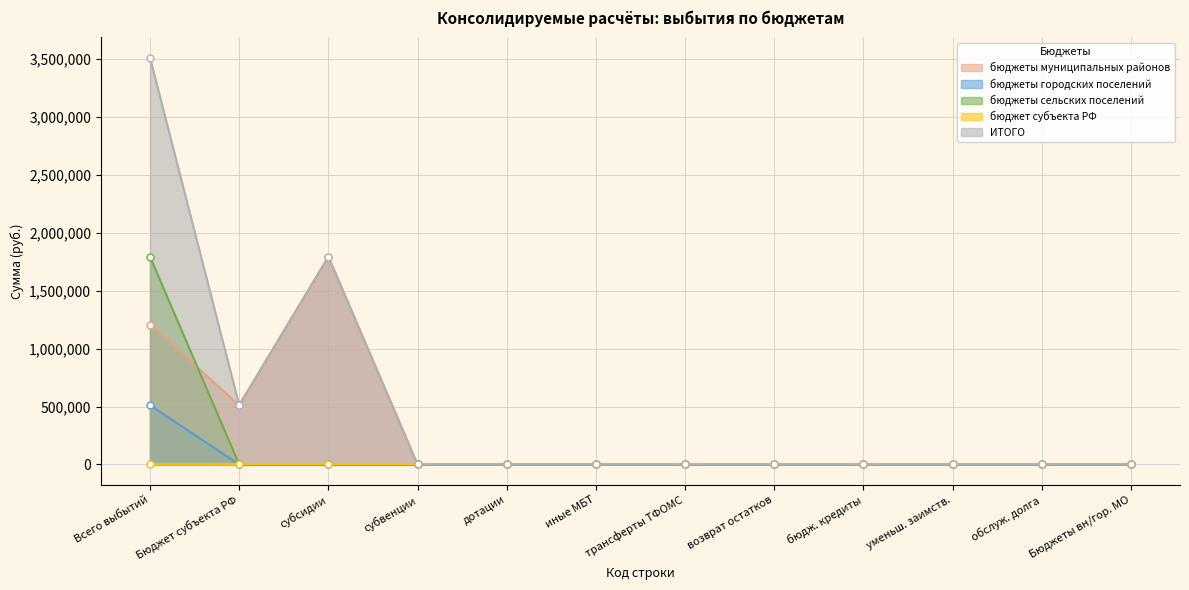

At which category does бюджеты муниципальных районов reach its first local peak?

субсидии